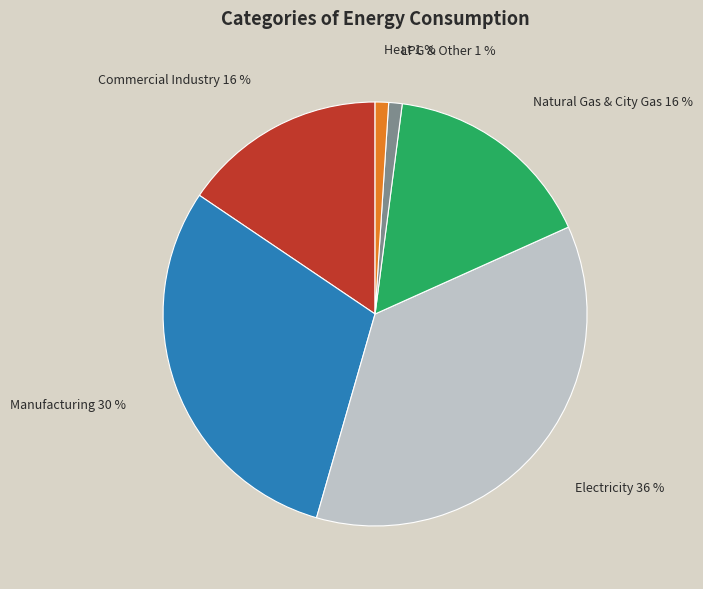

To the nearest percent, what is the difference between the largest and smallest slice percentages?

35%